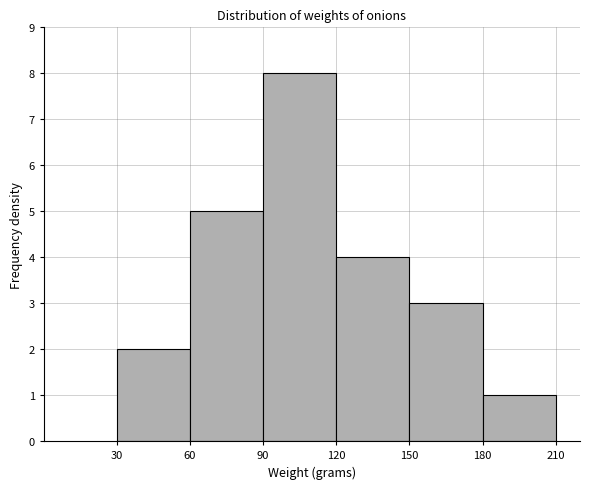

Reading left to right, list every bar in this chart as the range it spans on the x-axis followed by its height. The values are not printed on the chart, so give them approximately, as read against the axis.

30 to 60: 2
60 to 90: 5
90 to 120: 8
120 to 150: 4
150 to 180: 3
180 to 210: 1